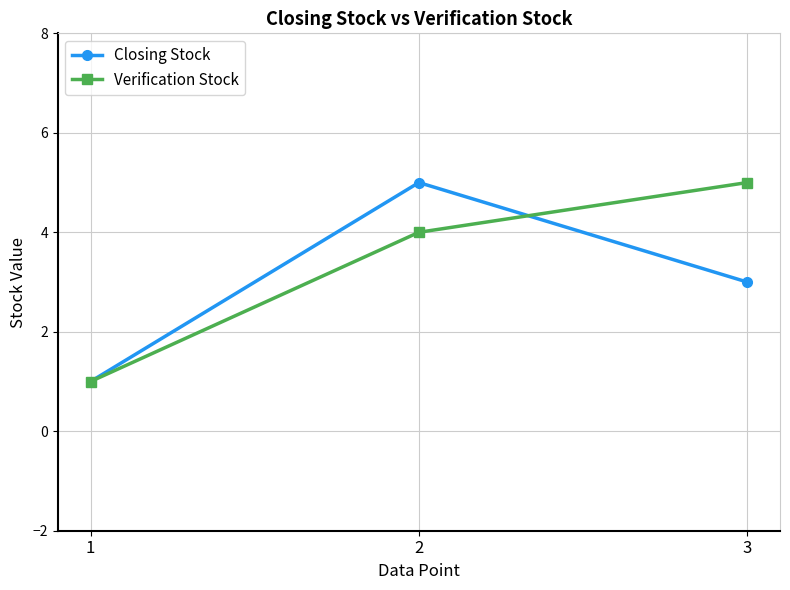

Does the chart display data point markers on the line(s)?

Yes